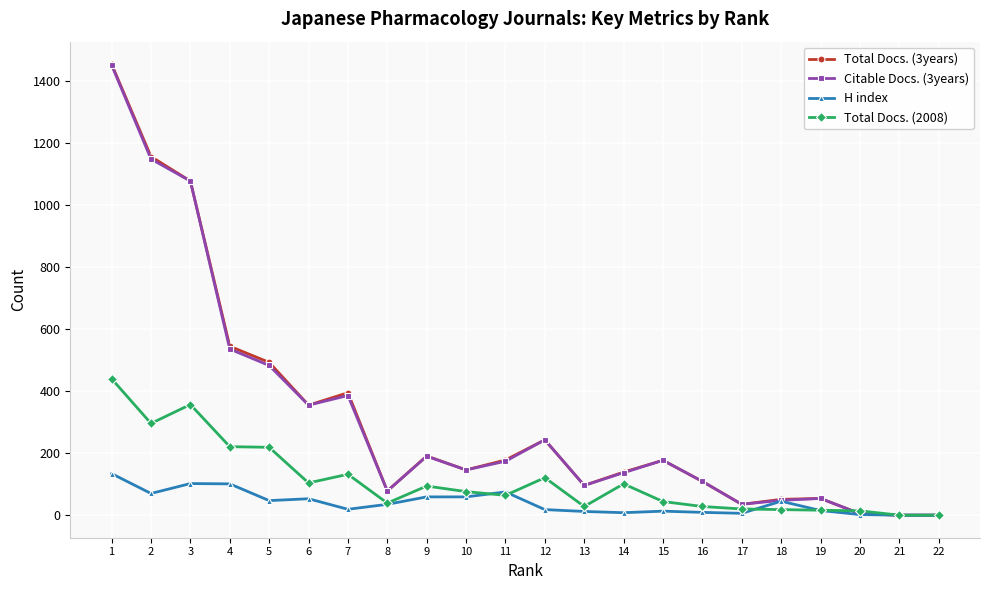

Which series has the largest range (max minus min)?

Total Docs. (3years)